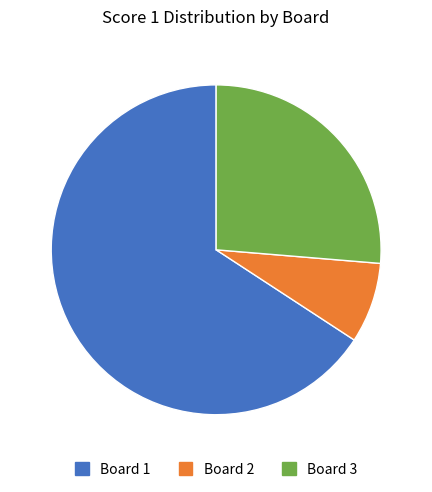

True or false: Board 1 accounts for 66% of the total.

True